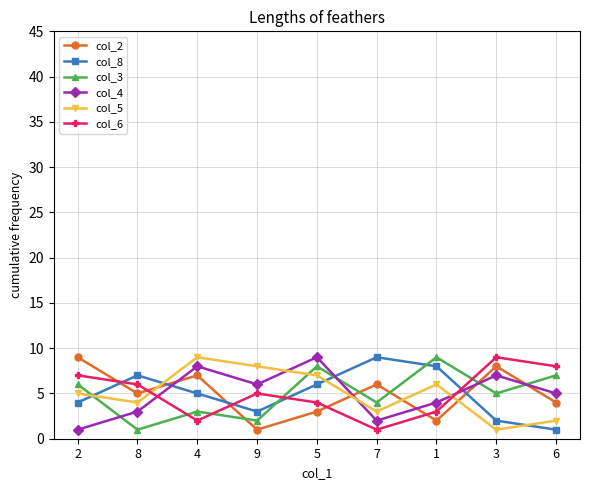

True or false: col_2 has a value of 5 at 8.

True